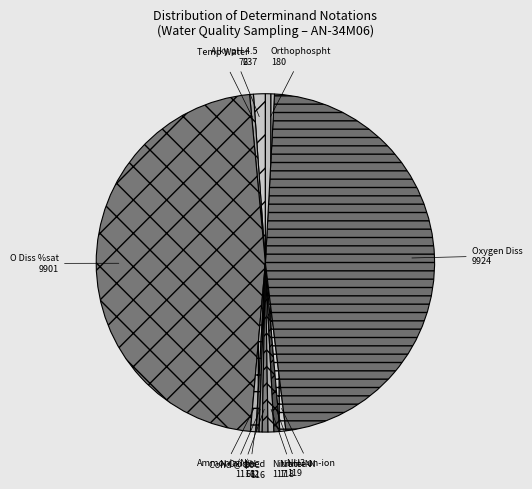

Combined, do N Oxidised and pH account for over 50%?

No